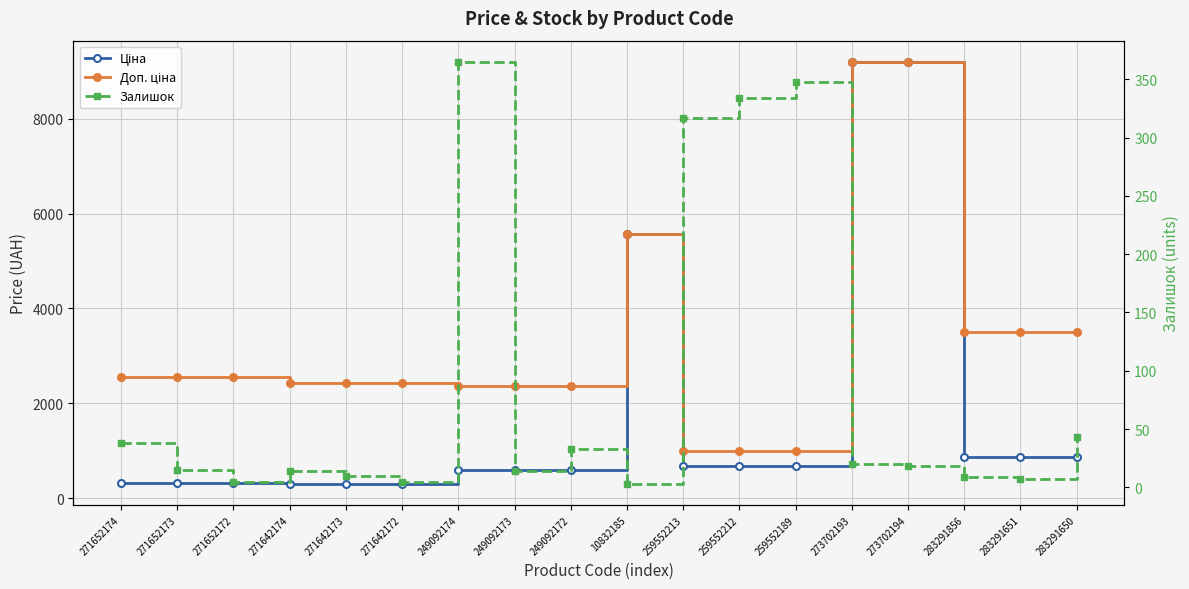

How many data points in Ціна are above 679?

9